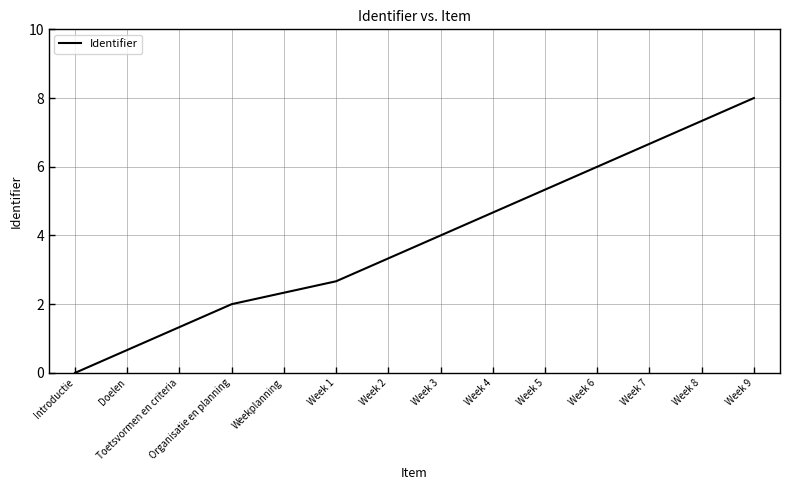

What is the sum of all values?

54.3